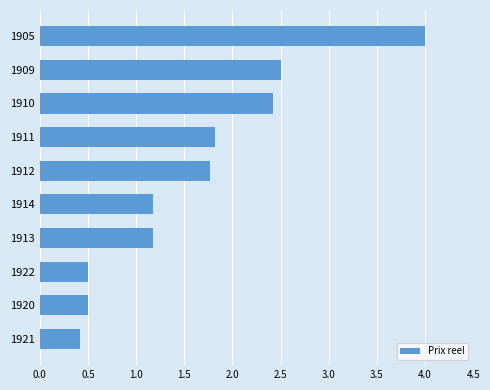

Which has a higher value, 1910 or 1914?

1910